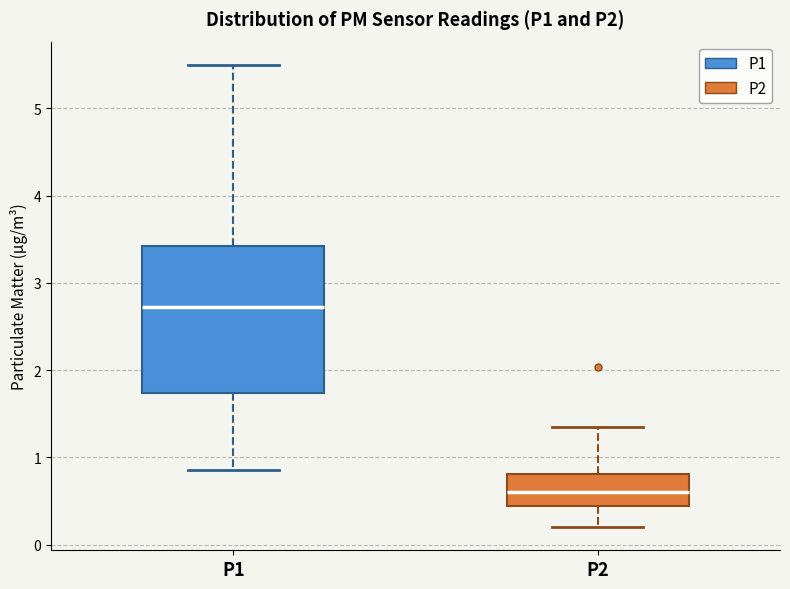

Where is the upper edge of the box for P1 on the y-axis? The values are not printed on the chart, so give them approximately, as read against the axis.

3.4